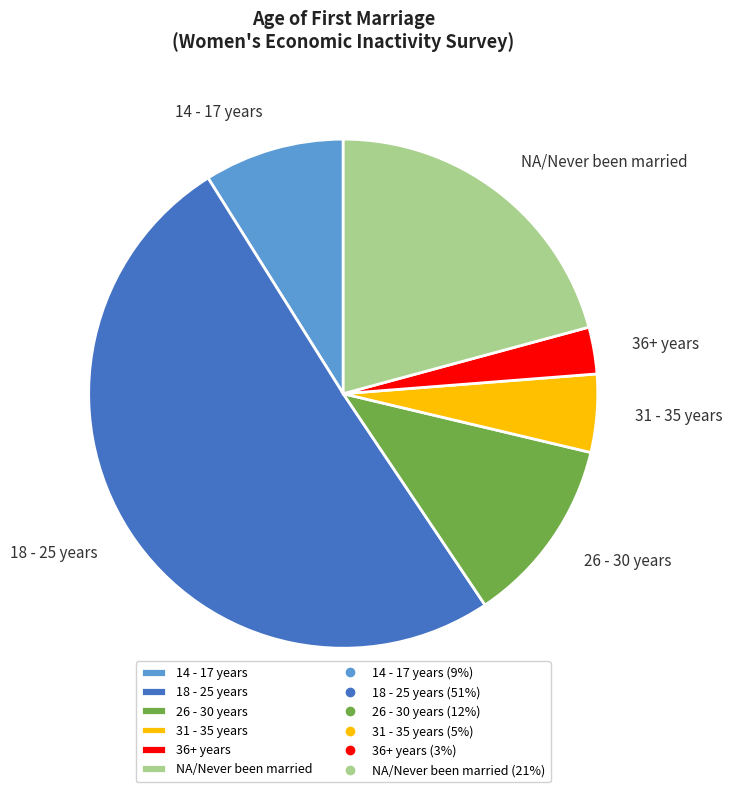

Do 14 - 17 years and 36+ years together represent more than half of the pie?

No